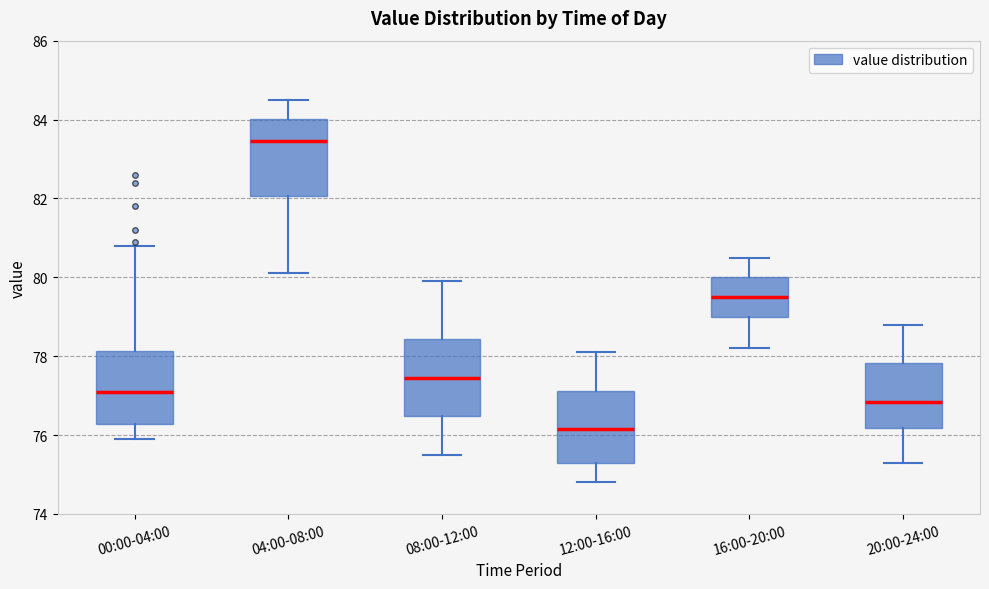

Which box's median line is the highest?

04:00-08:00